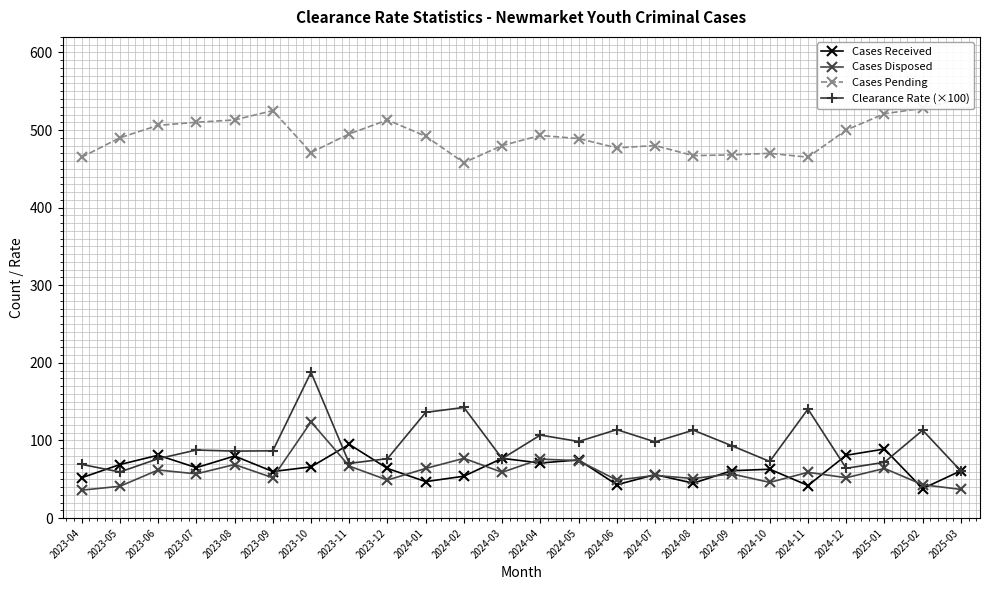

How many data points in Clearance Rate (×100) are above 87?

12